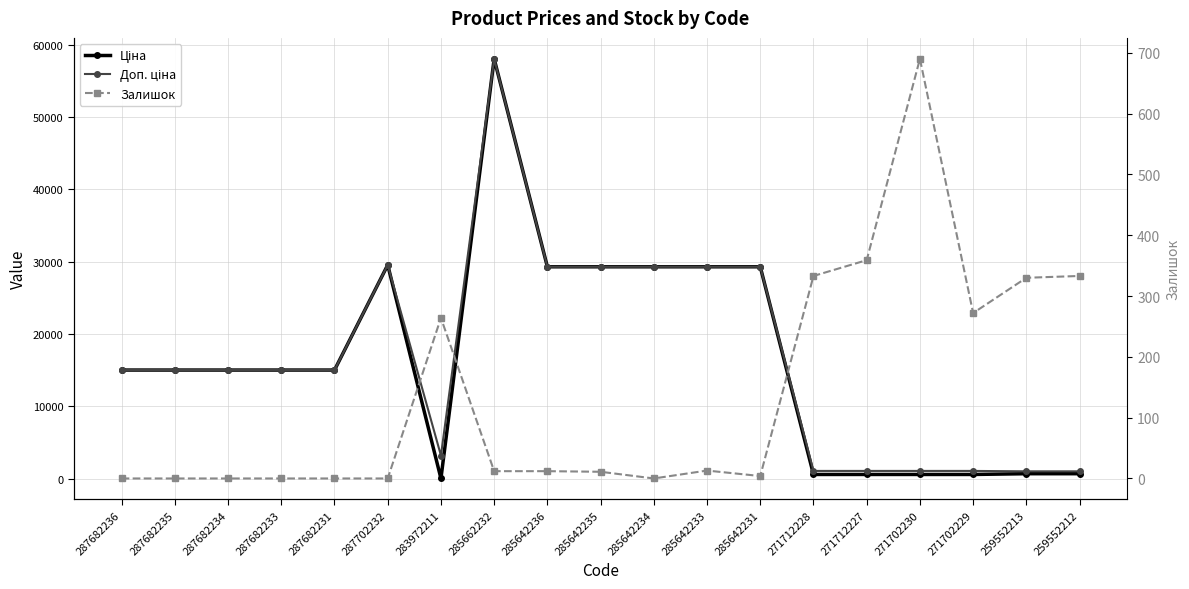

Reading right to left, extract all data points from this chart.

Ціна: 689.1	689.1	586.0	586.0	586.0	586.0	29294.9	29294.9	29294.9	29294.9	29294.9	58037.0	32.0	29548.9	15019.2	15019.2	15019.2	15019.2	15019.2
Доп. ціна: 1017.8	1017.8	1074.5	1074.5	1074.5	1074.5	29294.9	29294.9	29294.9	29294.9	29294.9	58037.0	3205.0	29548.9	15019.2	15019.2	15019.2	15019.2	15019.2
Залишок: 333.0	330.0	272.0	690.0	359.0	333.0	4.0	13.0	0.0	11.0	12.0	12.0	264.0	0.0	0.0	0.0	0.0	0.0	0.0